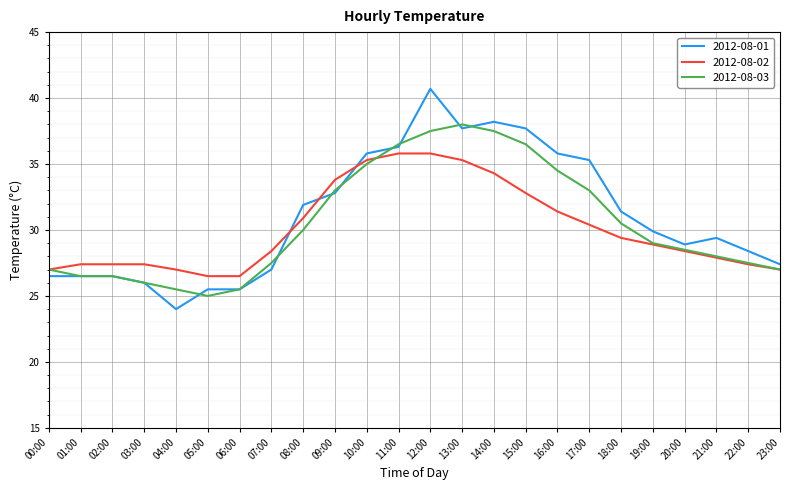

Which series has the widest spread of values?

2012-08-01